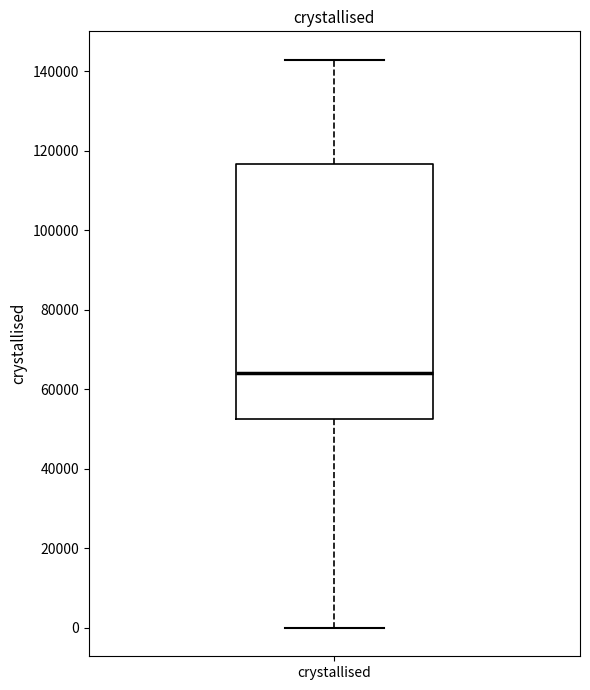

Read this box plot against the y-axis: the position of the median line, the range covered by the box, and the ends of both whiskers. The values are not printed on the chart, so give them approximately, as read against the axis.

median 64000, box 52000 to 116000, whiskers 0 to 142000